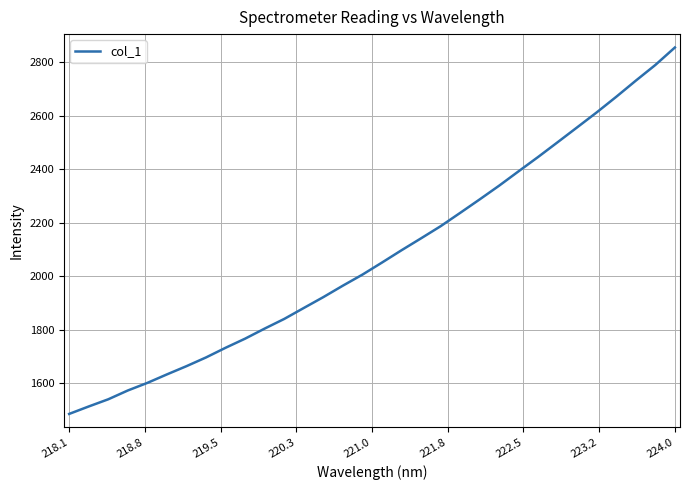

What is the difference between the maximum and minimum values?

1368.7